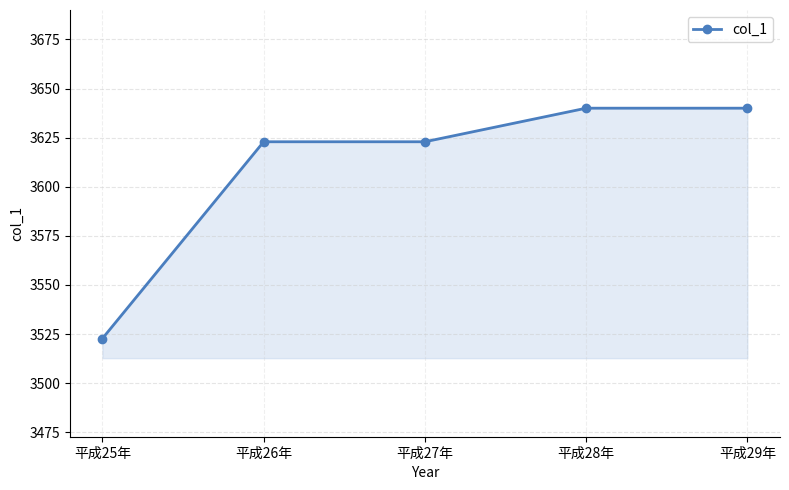

Which label corresponds to the smallest value in the chart?

平成25年